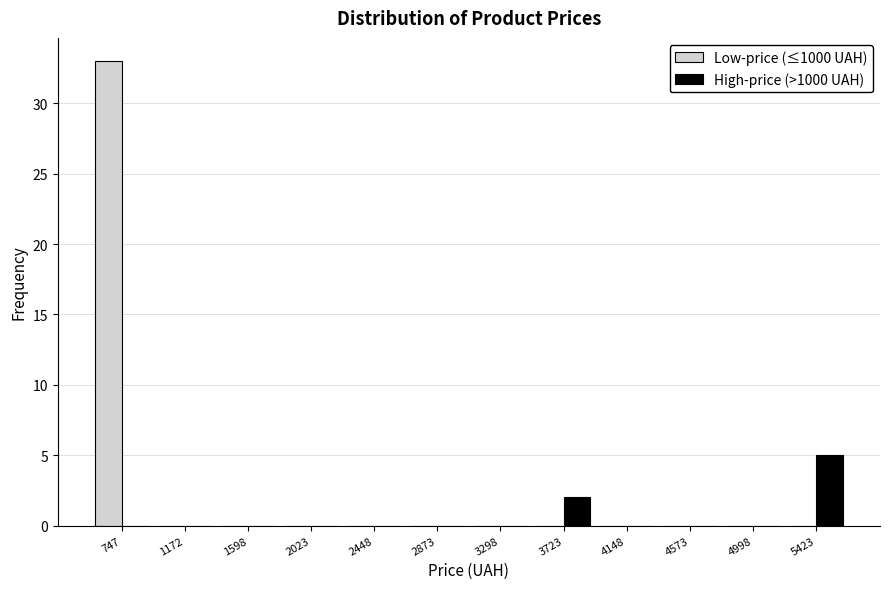

In the Low-price (≤1000 UAH) series, which range on the x-axis has the tallest bar?

550 to 950